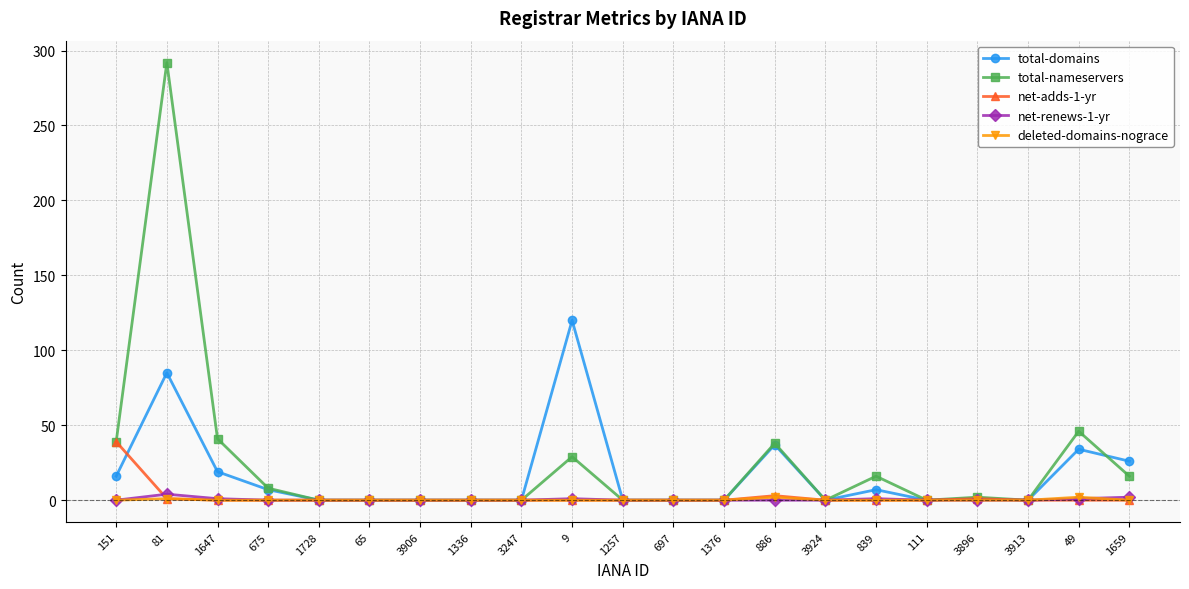

The value of total-nameservers at 49 is 65. True or false?

False